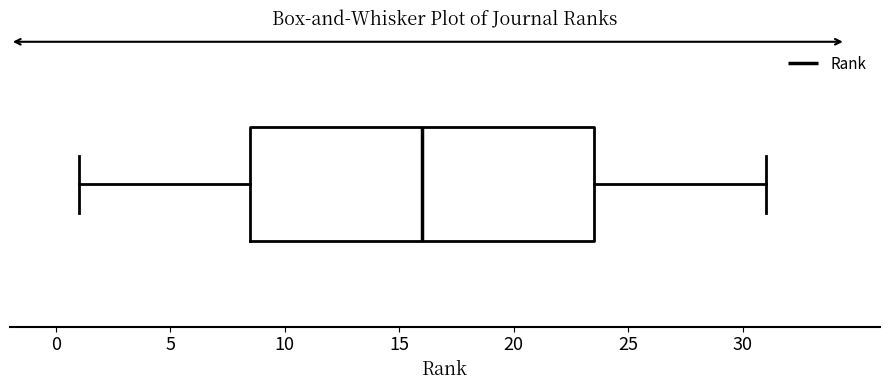

Transcribe this box plot: give where the median line is, the range the box spans, and where the two whiskers end, as read against the x-axis. The values are not printed on the chart, so give them approximately, as read against the axis.

median 16.0, box 8.5 to 23.5, whiskers 1.0 to 31.0